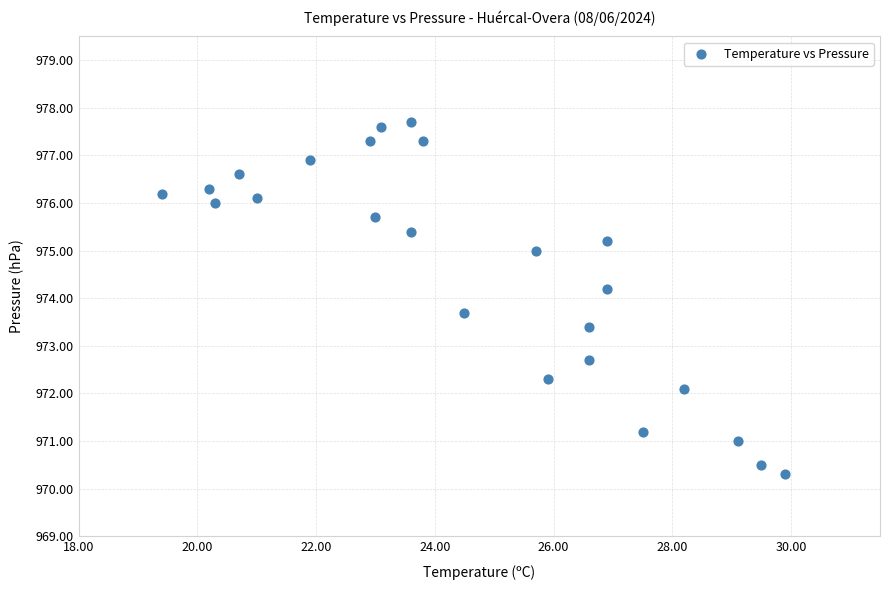

What is the range of Y values (max minus min)?

7.4